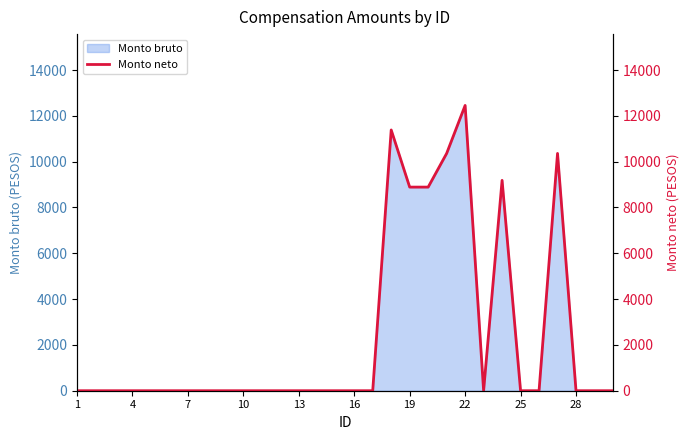

Reading right to left, what are all the values shown in this chart?

0.0	0.0	0.0	10359.9	0.0	0.0	9183.6	0.0	12454.7	10359.9	8889.3	8889.3	11384.1	0.0	0.0	0.0	0.0	0.0	0.0	0.0	0.0	0.0	0.0	0.0	0.0	0.0	0.0	0.0	0.0	0.0